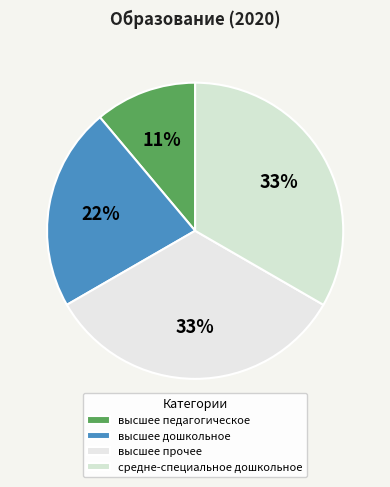

Does высшее дошкольное represent more than half of the total?

No